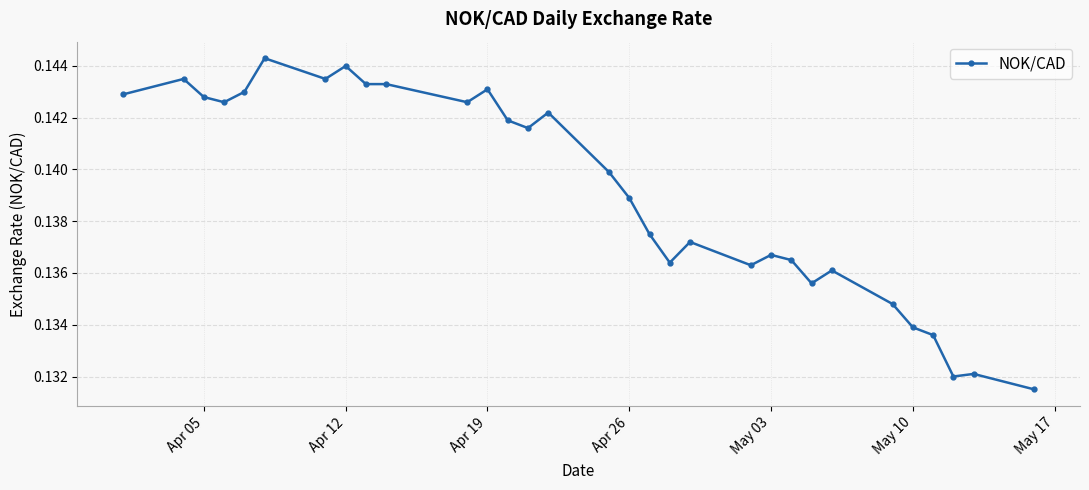

How many values are between 0 and 1?

31